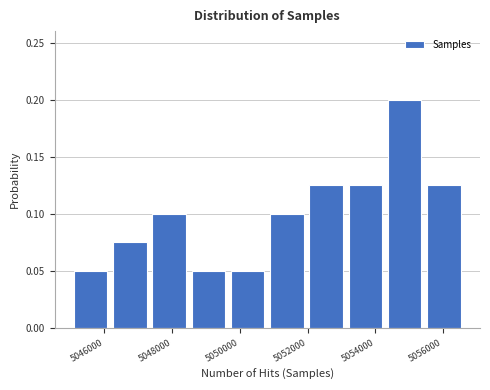

Over which range of the x-axis is the bar tallest?

5054200 to 5055400